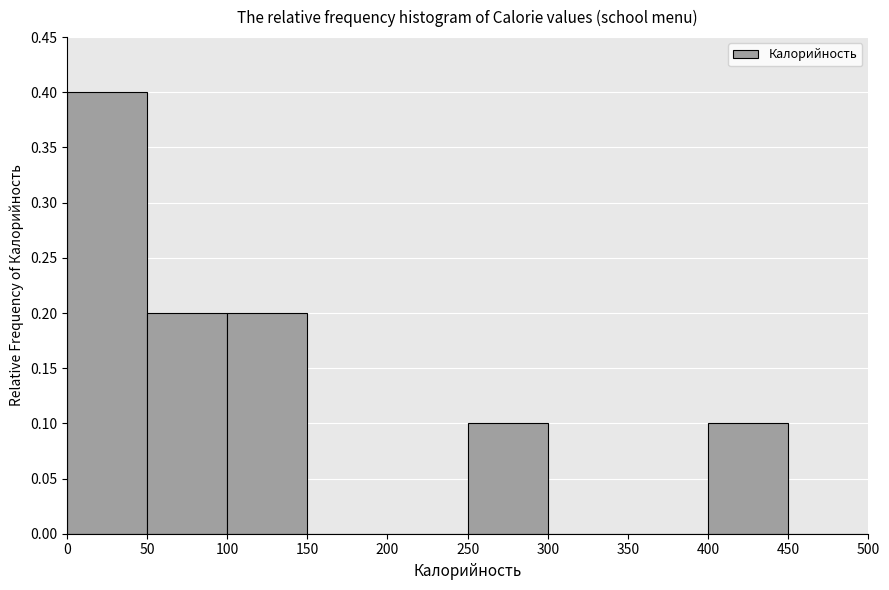

How tall is the bar that spans 0 to 50 on the x-axis? The values are not printed on the chart, so give them approximately, as read against the axis.

0.4